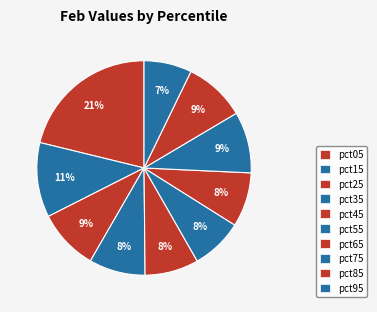

Combined, do pct35 and pct25 account for over 50%?

No